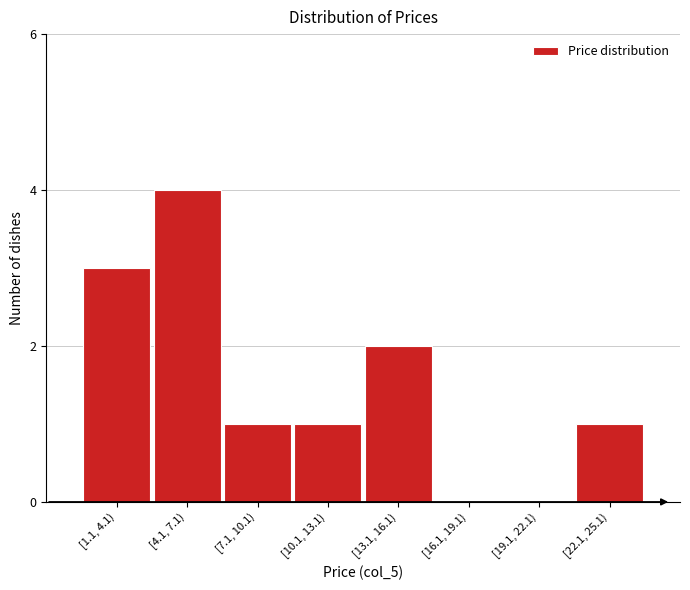

Reading left to right, what are all the values shown in this chart?

[1.1, 4.1)=3	[4.1, 7.1)=4	[7.1, 10.1)=1	[10.1, 13.1)=1	[13.1, 16.1)=2	[16.1, 19.1)=0	[19.1, 22.1)=0	[22.1, 25.1)=1